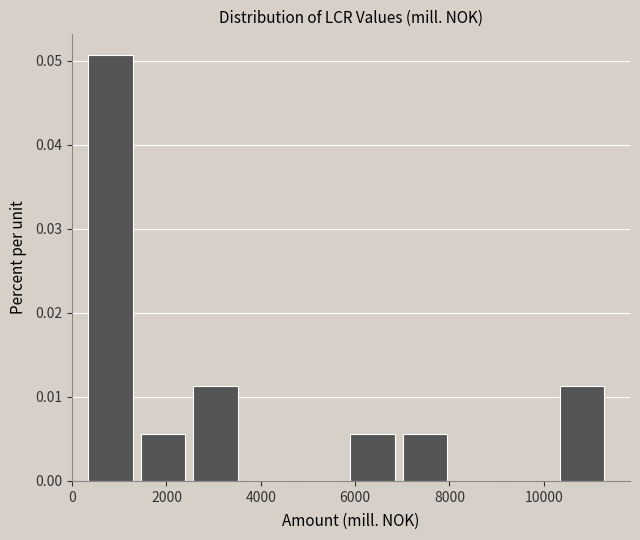

What is the height of the bar covering 5800 to 7000 on the x-axis? Neither the bar edges nor the heights are printed on the chart, so give them approximately, as read against the axes.

0.006